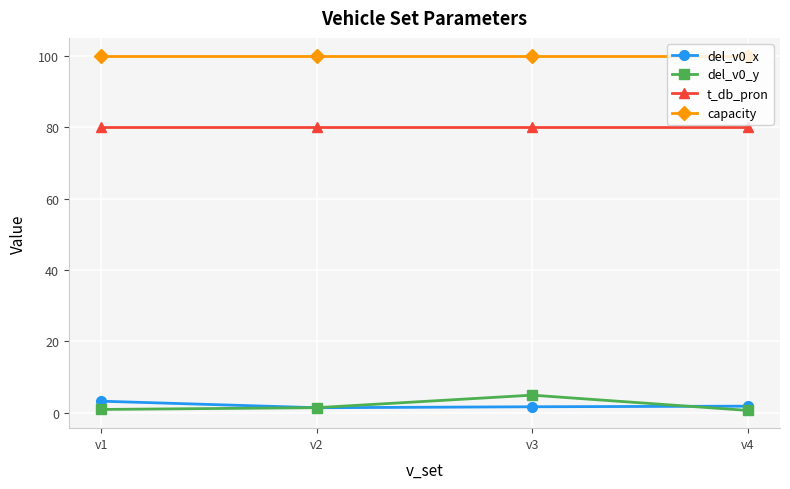

True or false: capacity and del_v0_x intersect in this chart.

False